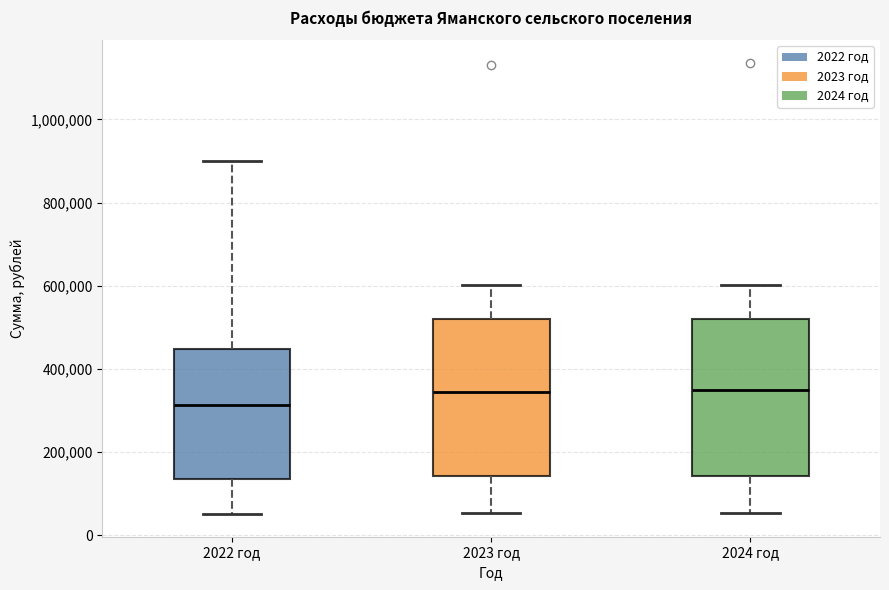

Reading left to right, transcribe this box plot: for each box, give where its median line is, the range the box spans, and where its two whiskers end, as read against the y-axis. The values are not printed on the chart, so give them approximately, as read against the axis.

2022 год: median 320000, box 140000 to 440000, whiskers 60000 to 900000
2023 год: median 340000, box 140000 to 520000, whiskers 60000 to 600000
2024 год: median 340000, box 140000 to 520000, whiskers 60000 to 600000